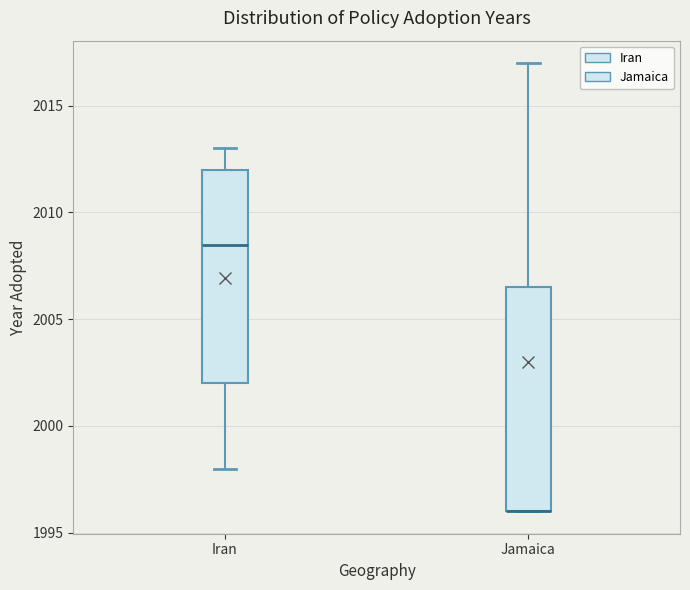

Reading left to right, read every box against the y-axis: the position of its median line, the range the box covers, and the ends of its whiskers. The values are not printed on the chart, so give them approximately, as read against the axis.

Iran: median 2008.5, box 2002.0 to 2012.0, whiskers 1998.0 to 2013.0
Jamaica: median 1996.0 (drawn on the box's lower edge), box 1996.0 to 2006.5, whiskers 1996.0 to 2017.0